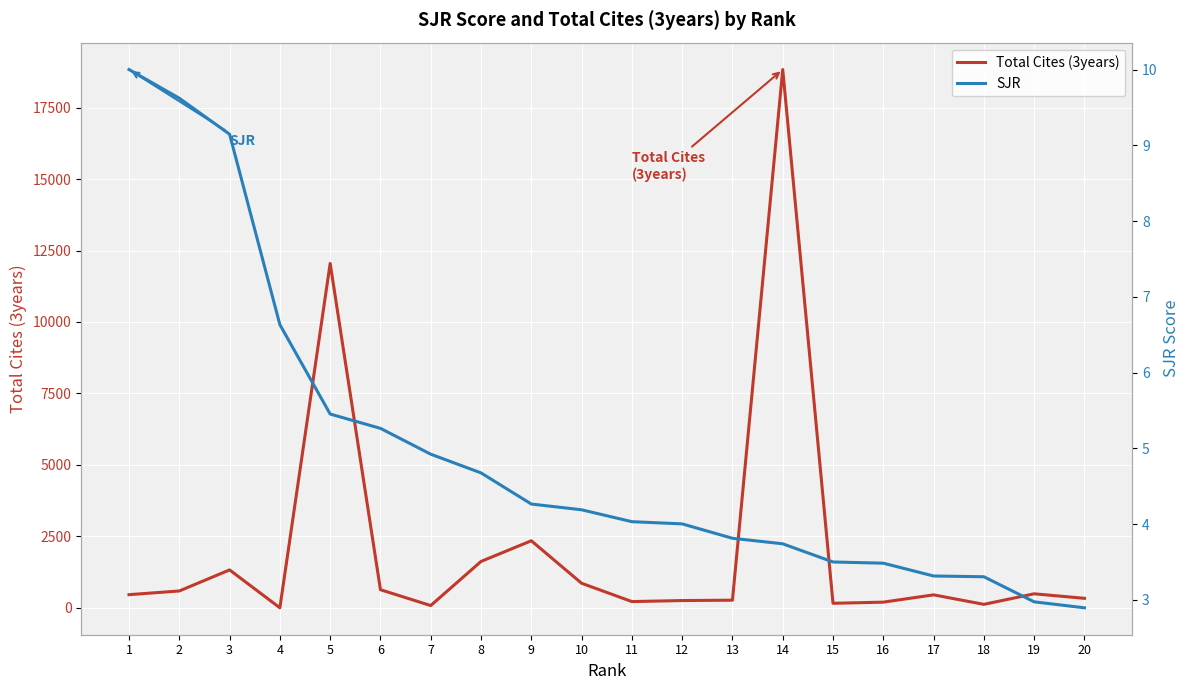

What is the difference between the maximum and minimum values in the SJR series?

7.1